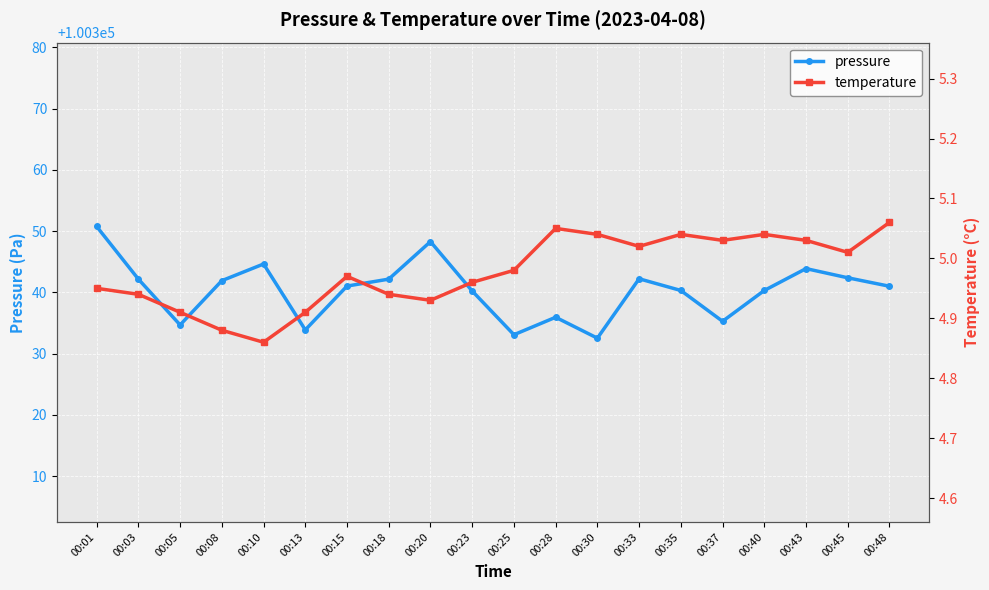

The value of temperature at 00:45 is 7.8. True or false?

False